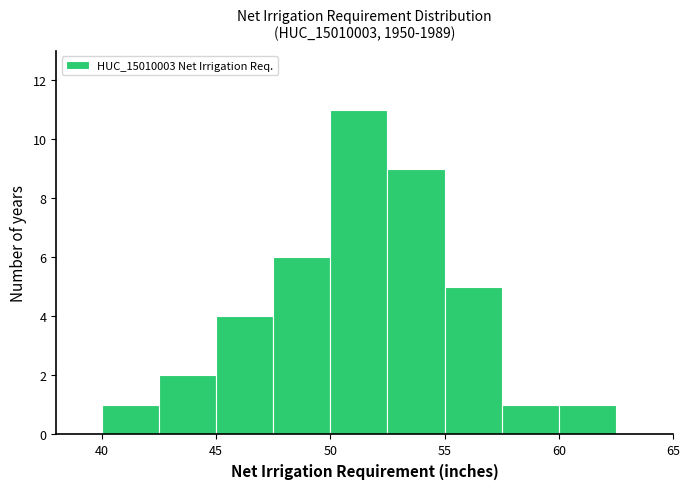

What is the height of the bar covering 52.5 to 55.0 on the x-axis? The values are not printed on the chart, so give them approximately, as read against the axis.

9